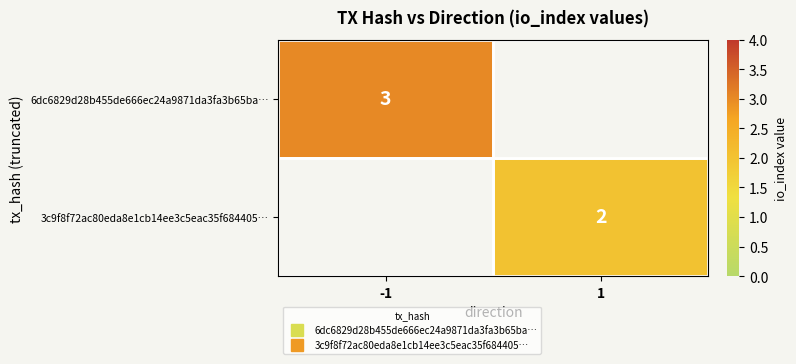

Rank the series by their average value, from highest to lowest.

6dc6829d28b455de666ec24a9871da3fa3b65ba…, 3c9f8f72ac80eda8e1cb14ee3c5eac35f684405…